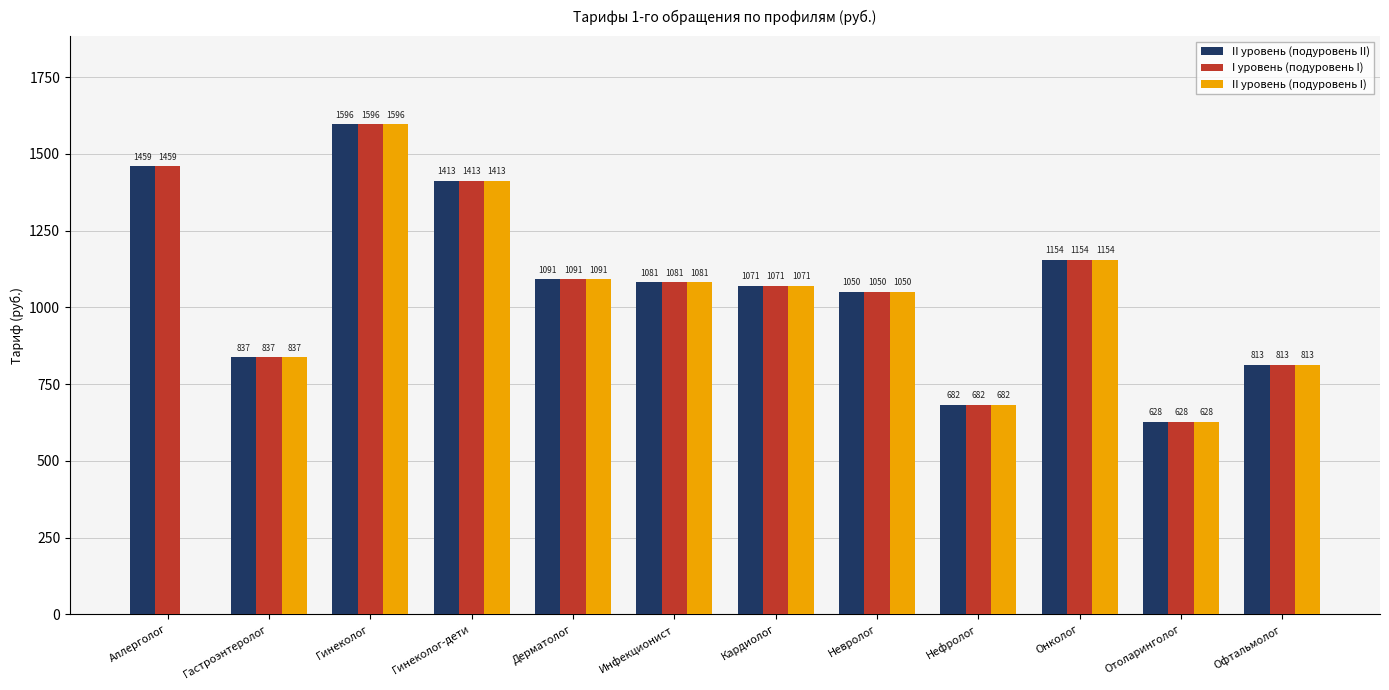

Count the number of data series in this chart.

3